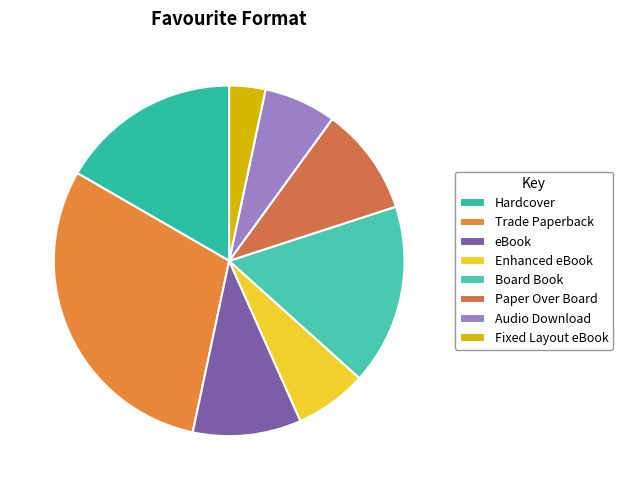

True or false: Trade Paperback accounts for 24% of the total.

False